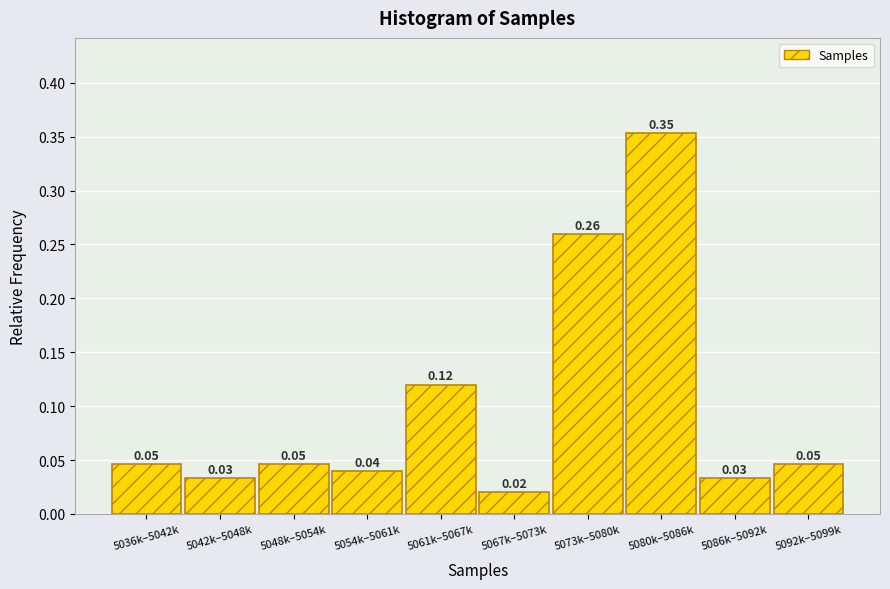

Between 5054k–5061k and 5067k–5073k, which is larger?

5054k–5061k